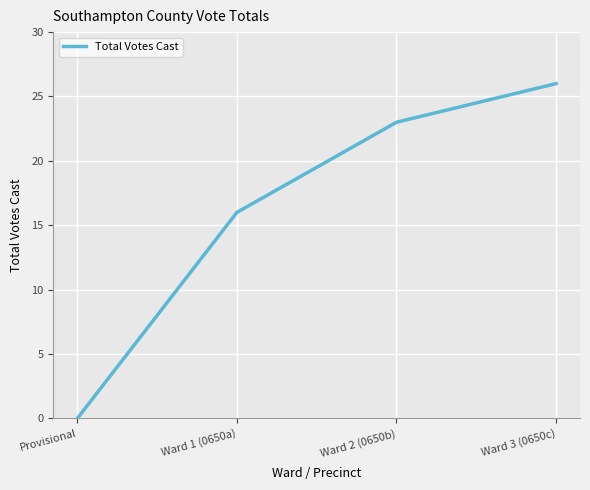

What is the difference between the maximum and minimum values?

26